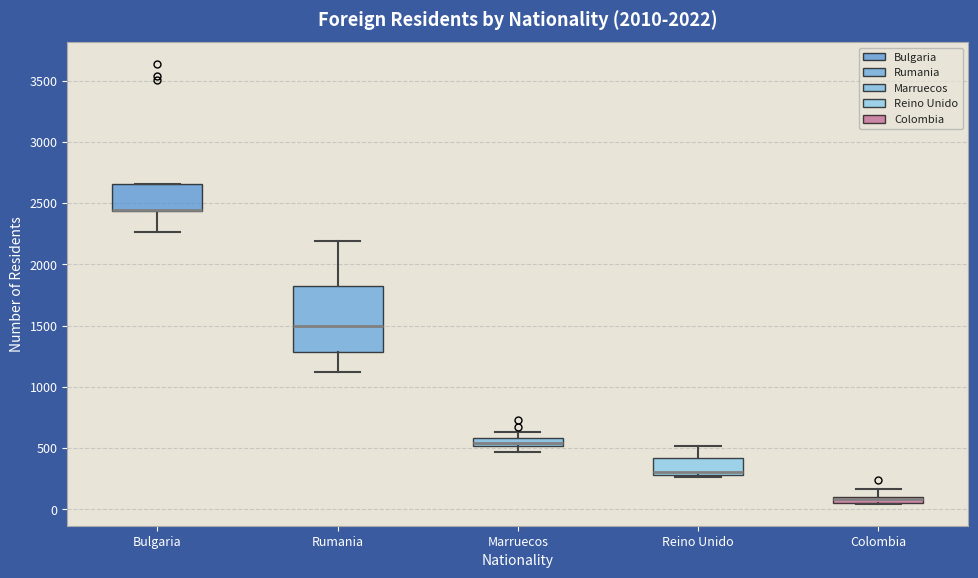

Comparing the boxes themselves (not the whiskers), which one is the tallest?

Rumania